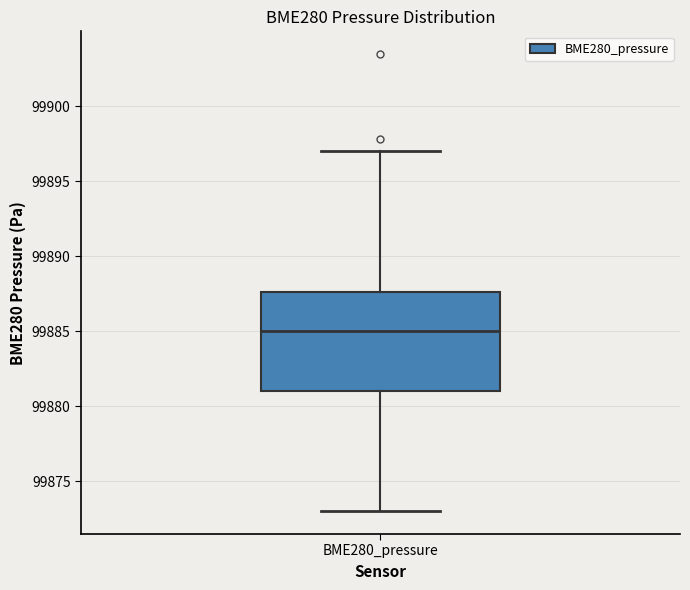

Read this box plot against the y-axis: the position of the median line, the range covered by the box, and the ends of both whiskers. The values are not printed on the chart, so give them approximately, as read against the axis.

median 99885.0, box 99881.0 to 99887.5, whiskers 99873.0 to 99897.0